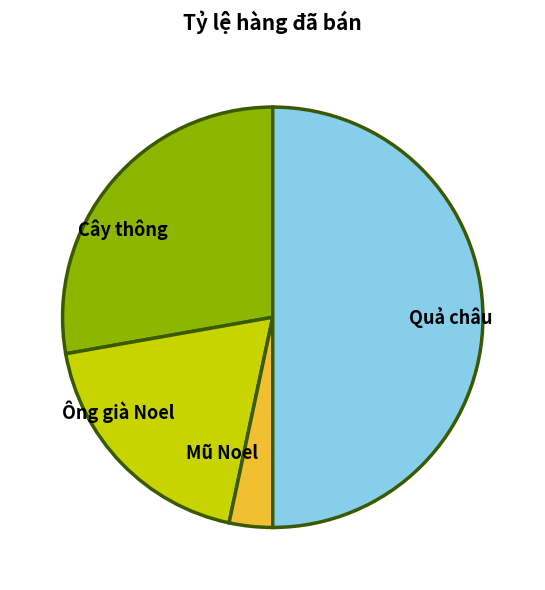

Which slice is the largest?

Quả châu